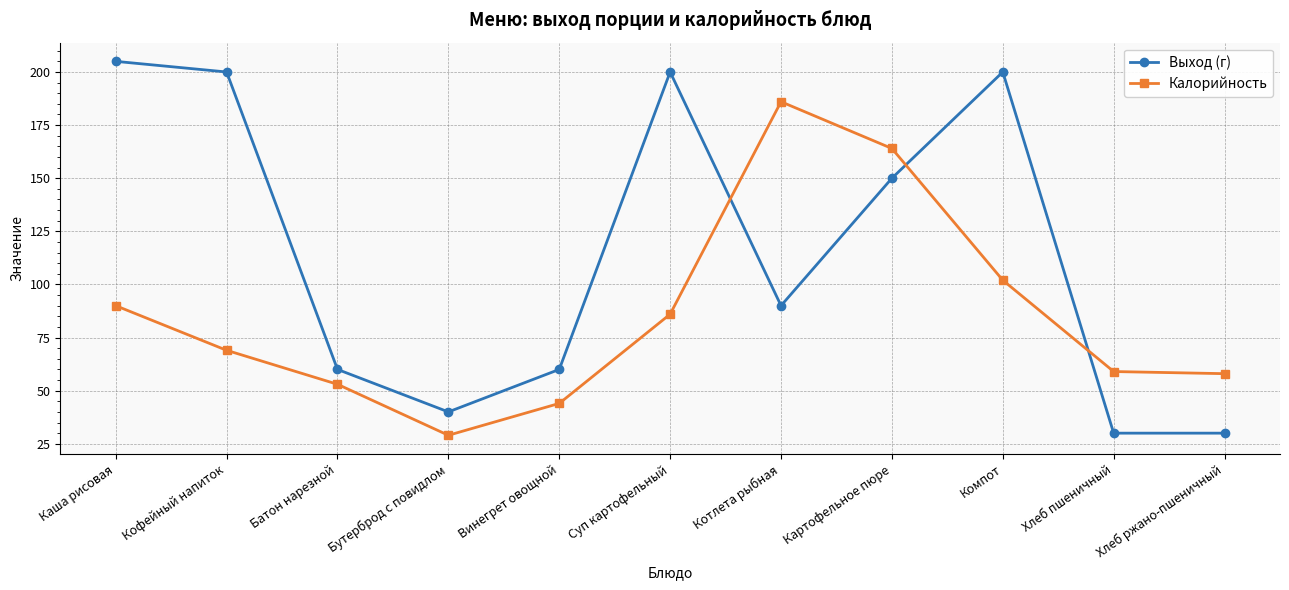

How many series are shown in this chart?

2